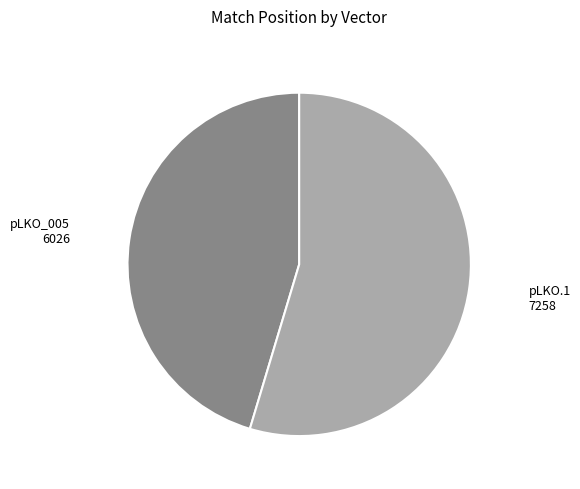

Is there any slice that represents more than half of the pie?

Yes